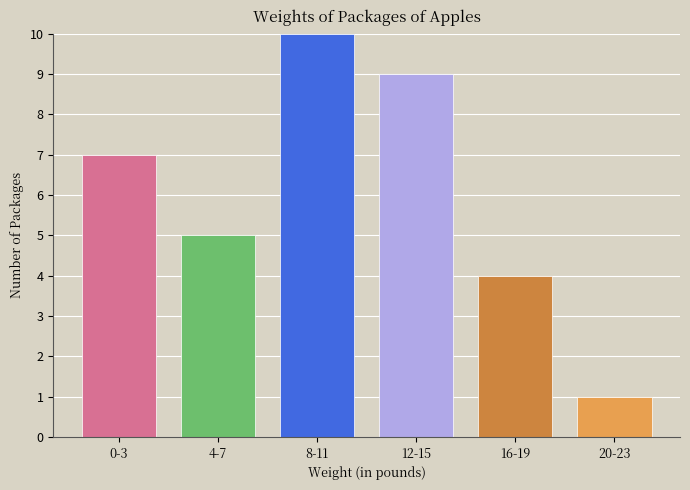

Reading right to left, extract all data points from this chart.

20-23=1	16-19=4	12-15=9	8-11=10	4-7=5	0-3=7